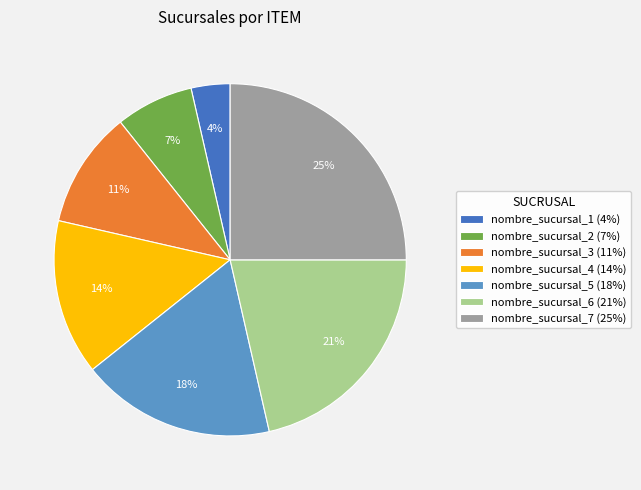

Between nombre_sucursal_1 (4%) and nombre_sucursal_4 (14%), which is larger?

nombre_sucursal_4 (14%)